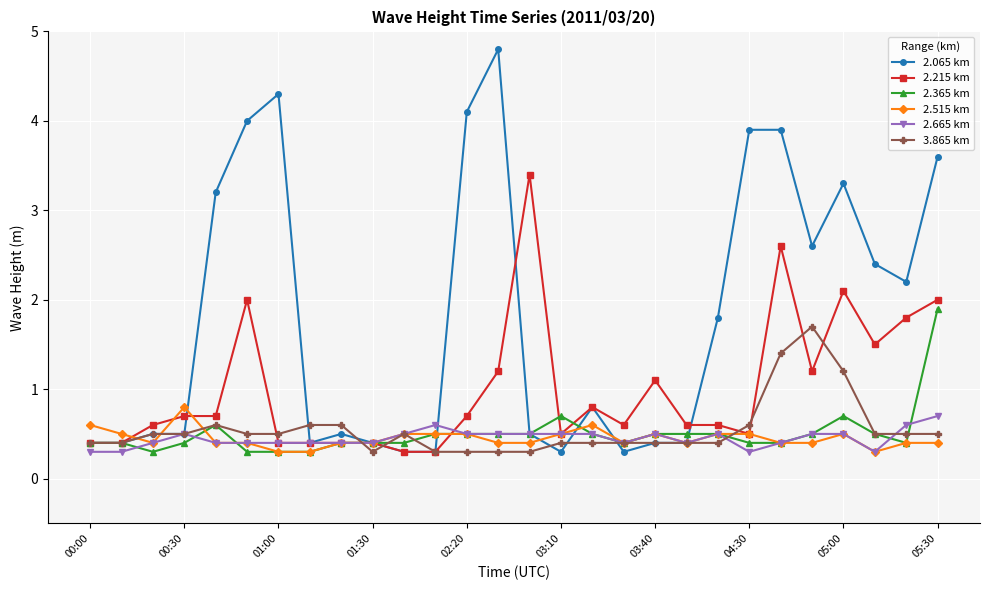

True or false: 3.865 km has more than 0 points higher than both neighbors.

True